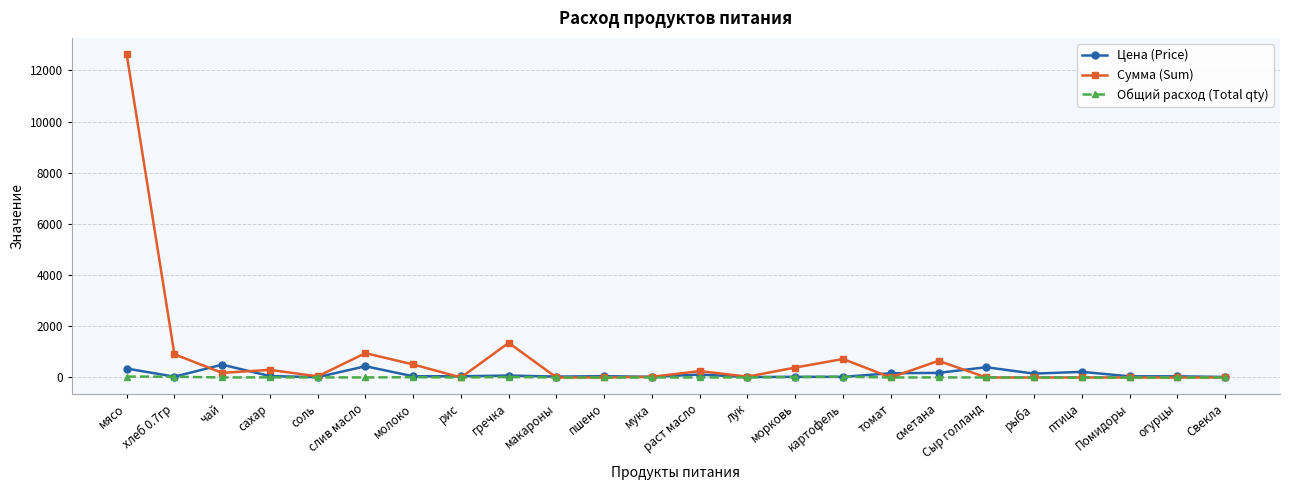

Is the value of Цена (Price) at томат greater than the value of Общий расход (Total qty) at соль?

Yes